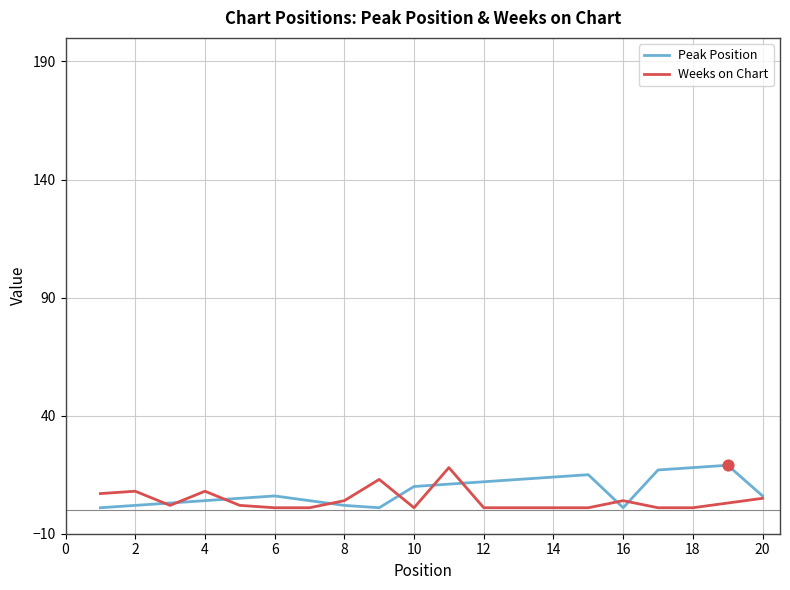

What is the maximum value shown in the chart?

19